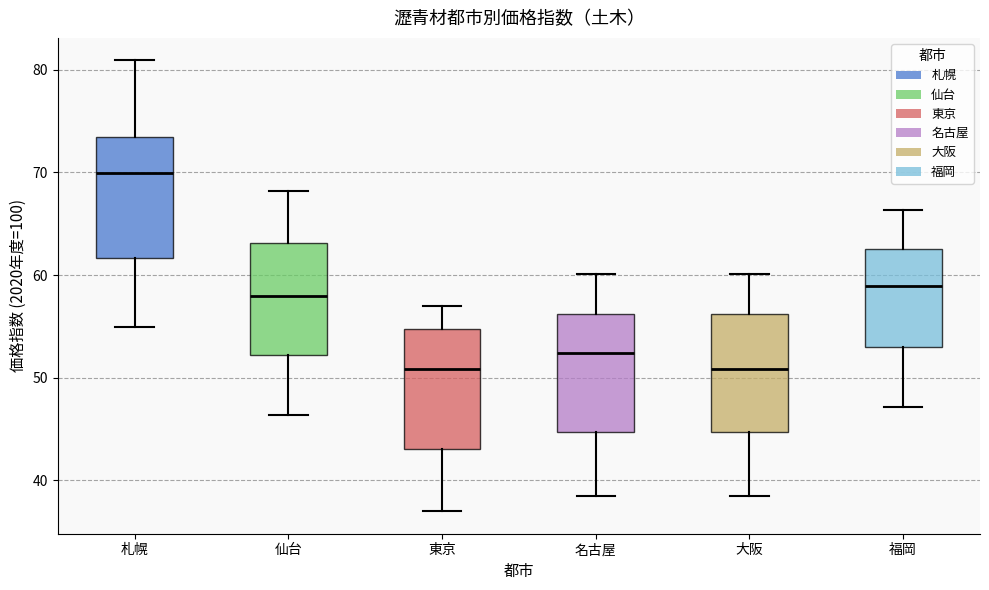

Reading left to right, read every box against the y-axis: the position of its median line, the range the box covers, and the ends of its whiskers. The values are not printed on the chart, so give them approximately, as read against the axis.

札幌: median 70, box 62 to 73, whiskers 55 to 81
仙台: median 58, box 52 to 63, whiskers 46 to 68
東京: median 51, box 43 to 55, whiskers 37 to 57
名古屋: median 52, box 45 to 56, whiskers 39 to 60
大阪: median 51, box 45 to 56, whiskers 39 to 60
福岡: median 59, box 53 to 63, whiskers 47 to 66